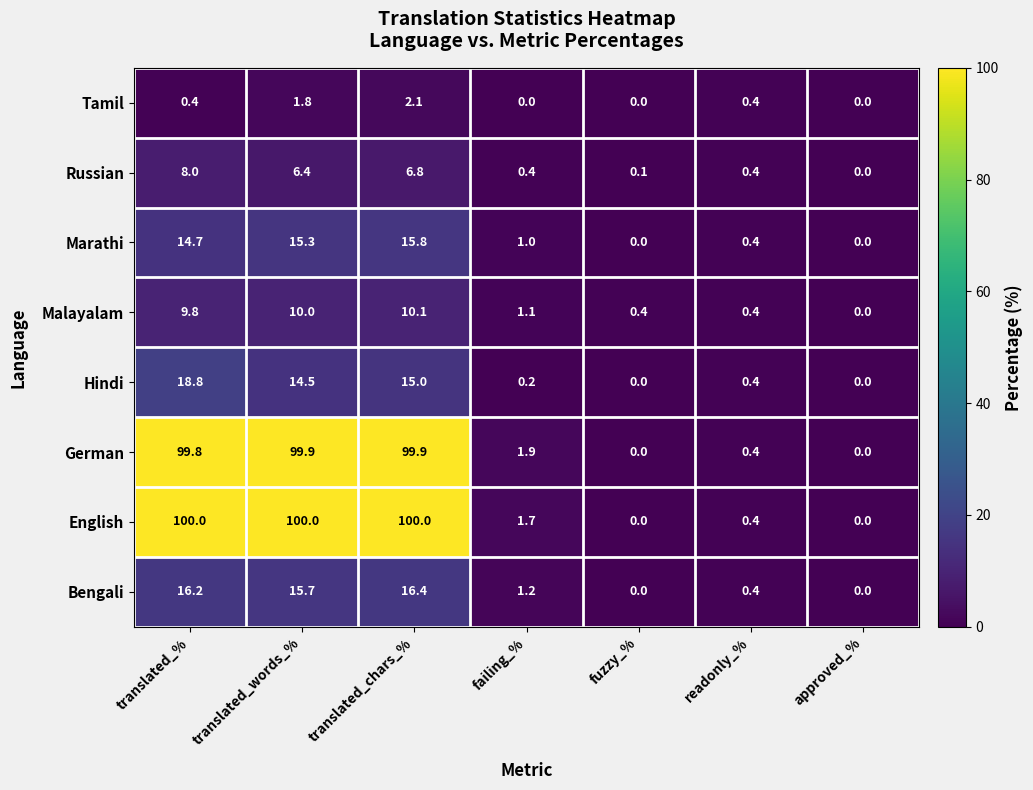

List the series in order of their peak value, lowest first.

Tamil, Russian, Malayalam, Marathi, Bengali, Hindi, German, English